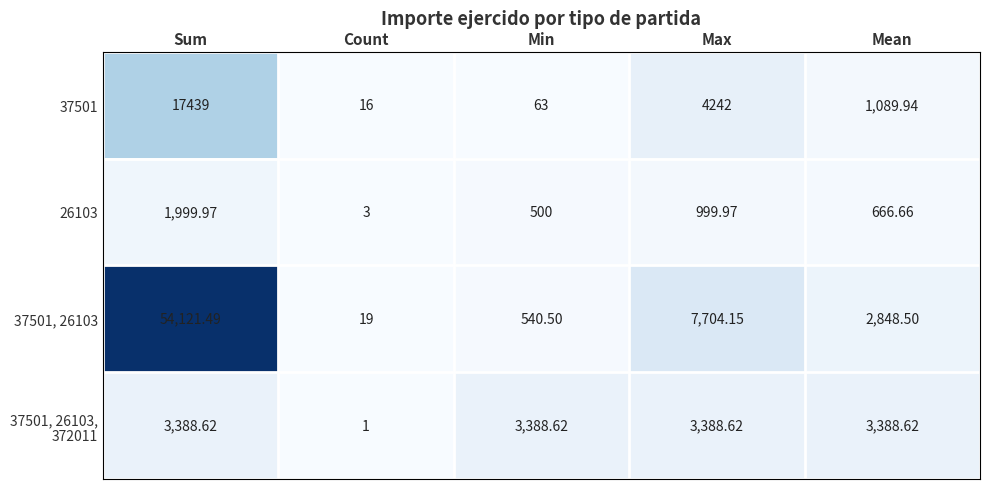

At which category is the sum across all series the highest?

Sum